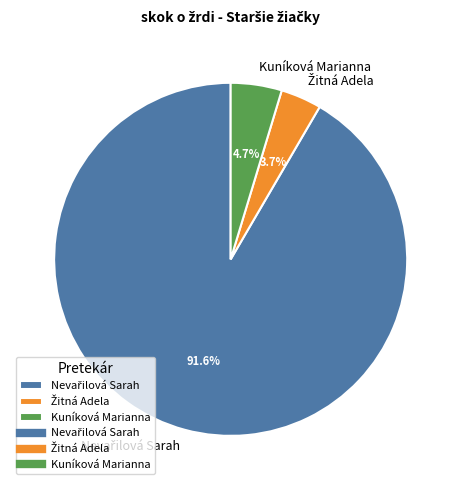

Is there any slice that represents more than half of the pie?

Yes